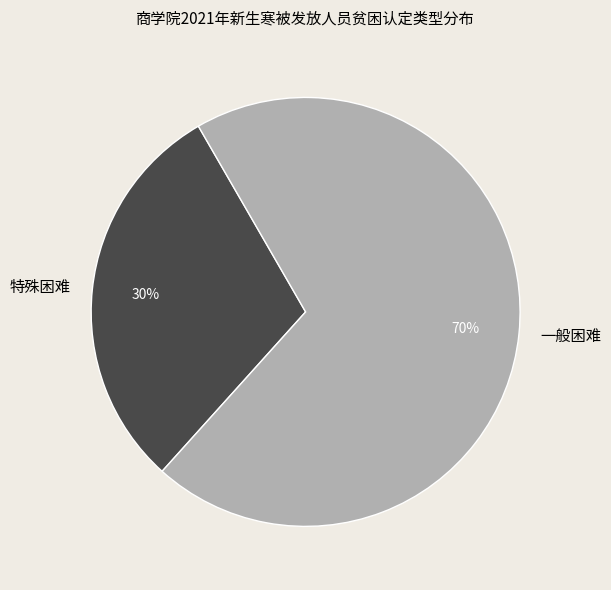

Do 特殊困难 and 一般困难 together represent more than half of the pie?

Yes